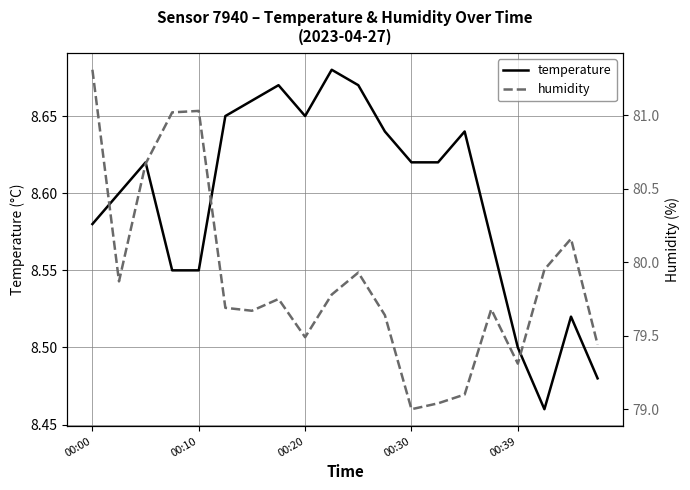

What is the value of the humidity point at the 18th from the left?

80.0